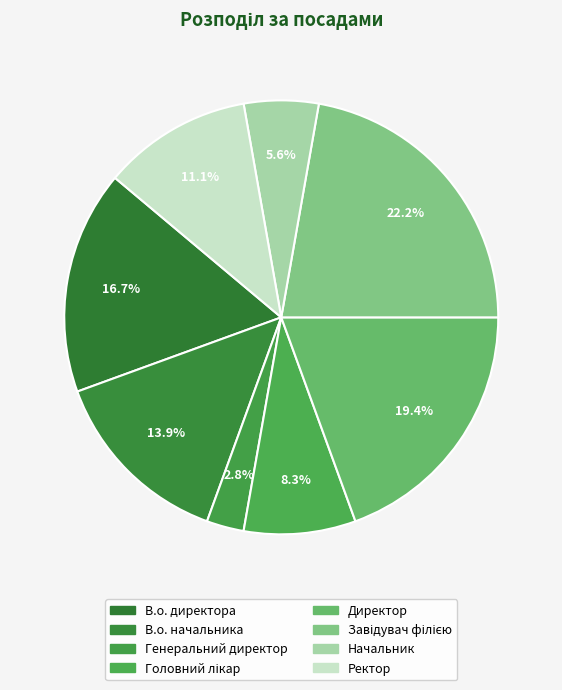

Does Начальник account for over 50% of the chart?

No